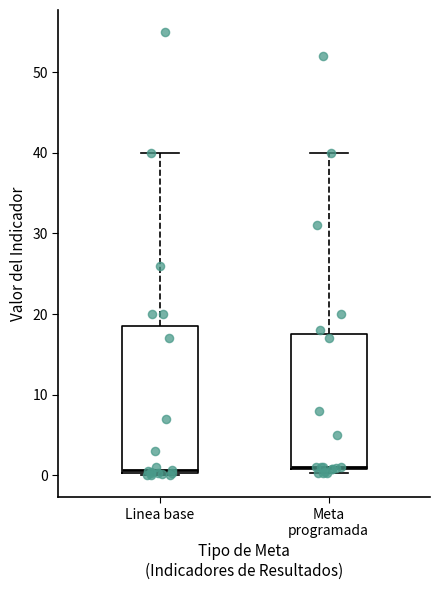

Reading left to right, transcribe this box plot: for each box, give where its median line is, the range the box spans, and where its two whiskers end, as read against the y-axis. The values are not printed on the chart, so give them approximately, as read against the axis.

Linea base: median 1, box 0 to 19, whiskers 0 to 40
Meta programada: median 1, box 1 to 18, whiskers 0 to 40